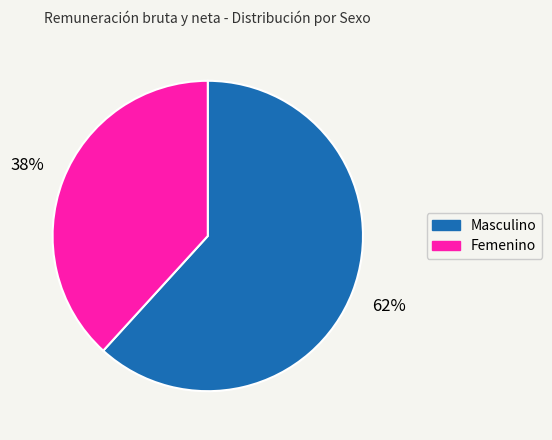

Is there any slice that represents more than half of the pie?

Yes